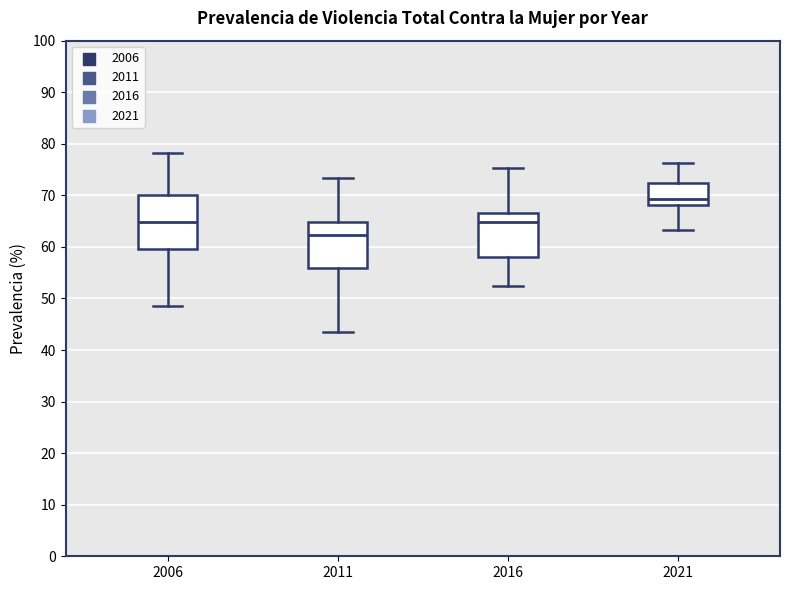

Which box's median line is the highest?

2021